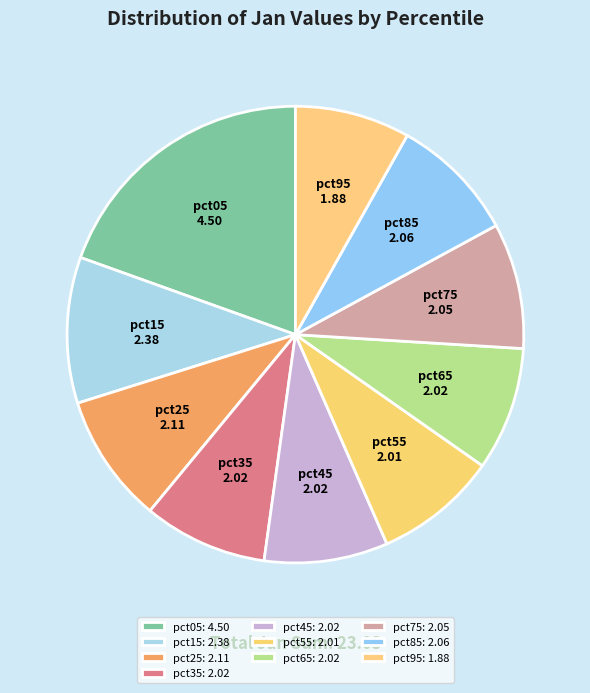

How many slices are in this pie chart?

10